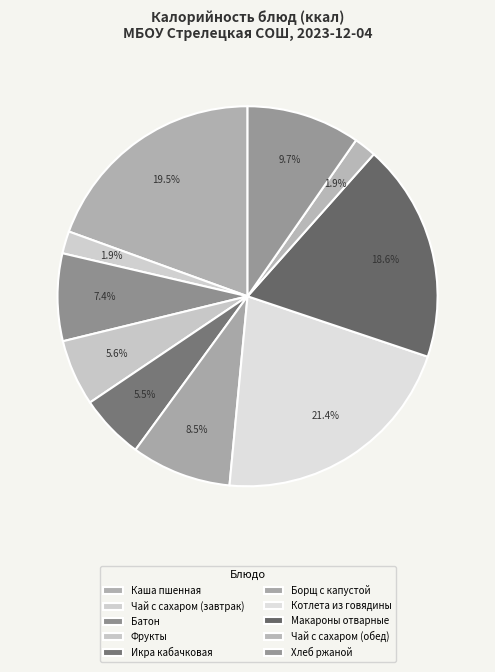

Is the sum of Чай с сахаром (обед) and Борщ с капустой greater than half?

No